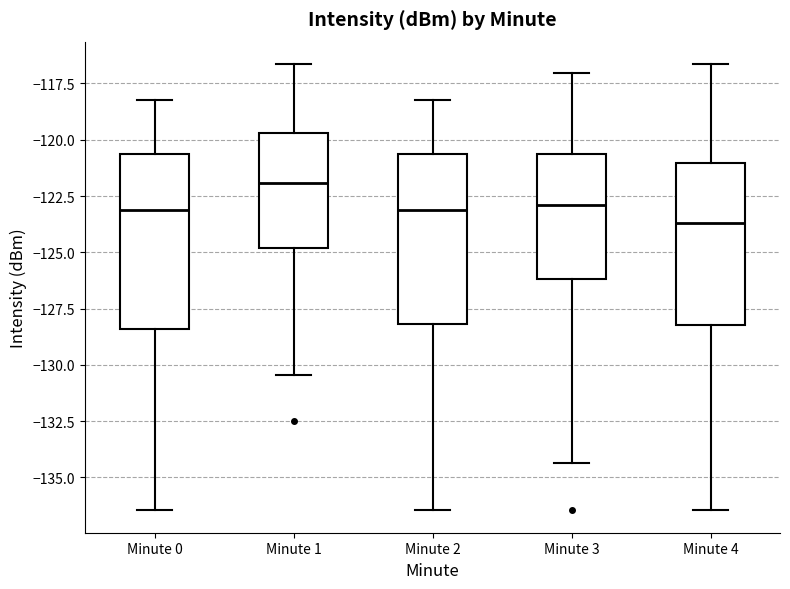

Where does the median line of the box for Minute 1 sit on the y-axis? The values are not printed on the chart, so give them approximately, as read against the axis.

-122.0